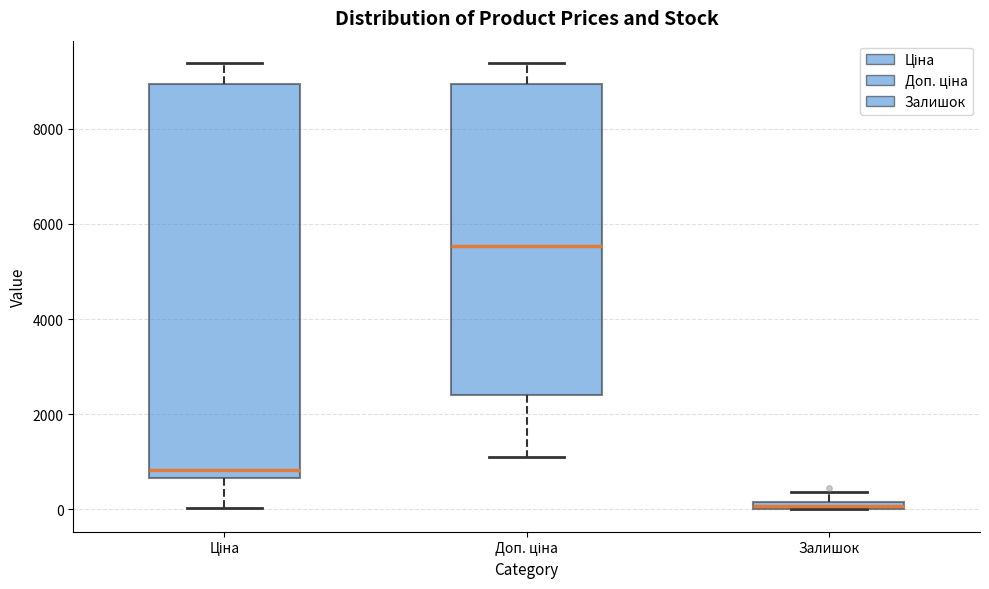

Which box's median line is the highest?

Доп. ціна